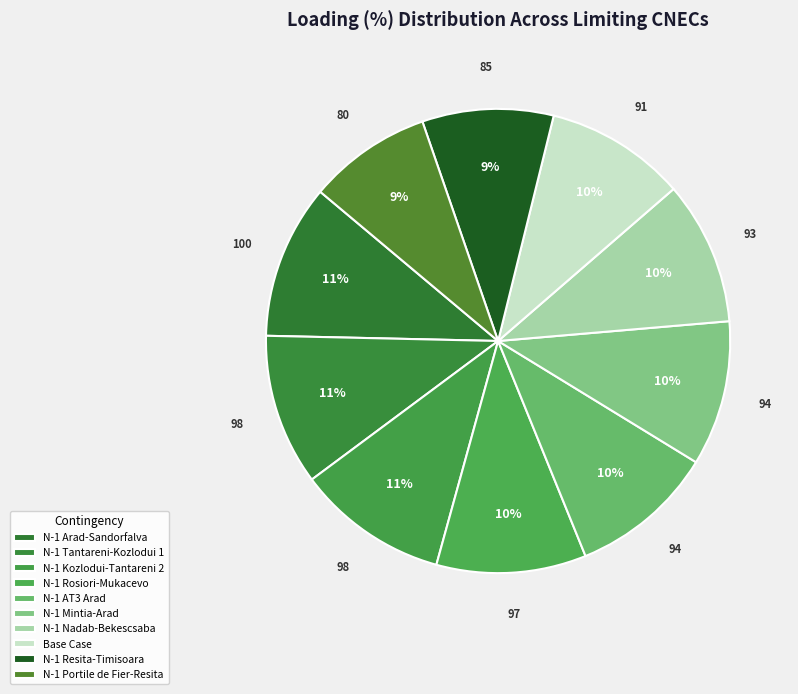

What is the largest slice in the pie chart?

N-1 Arad-Sandorfalva